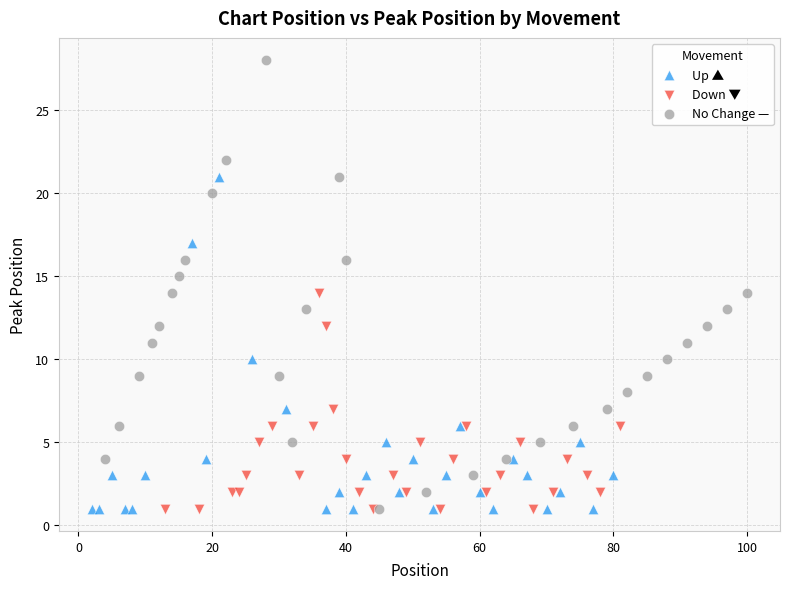

Which series has the largest Y range (max minus min)?

No Change —